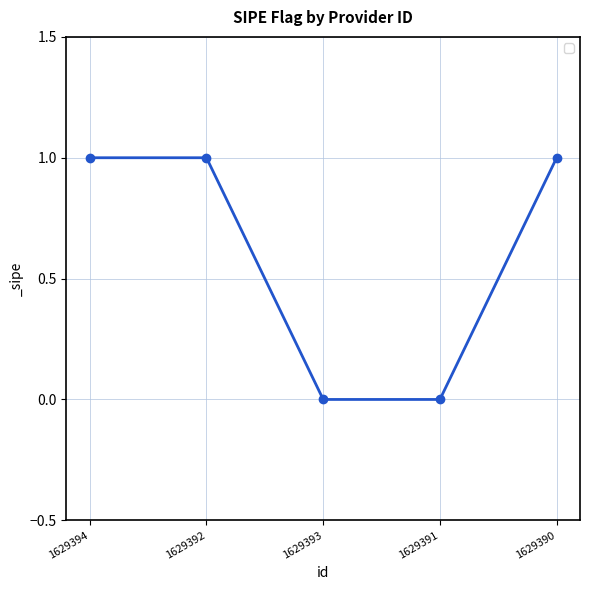

What is the change in value from 1629394 to 1629391?

-1